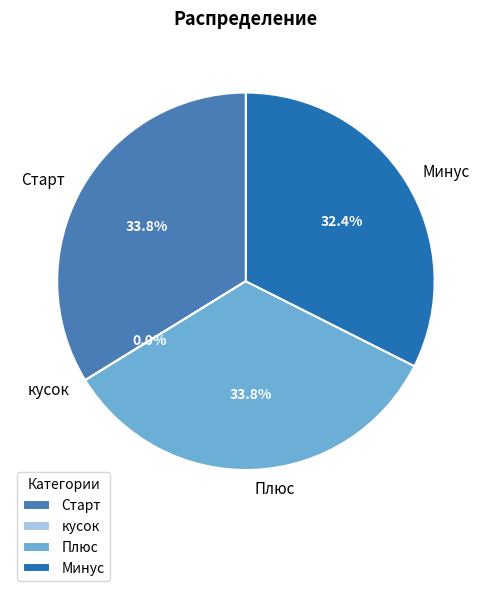

To the nearest percent, what portion does Старт represent?

34%